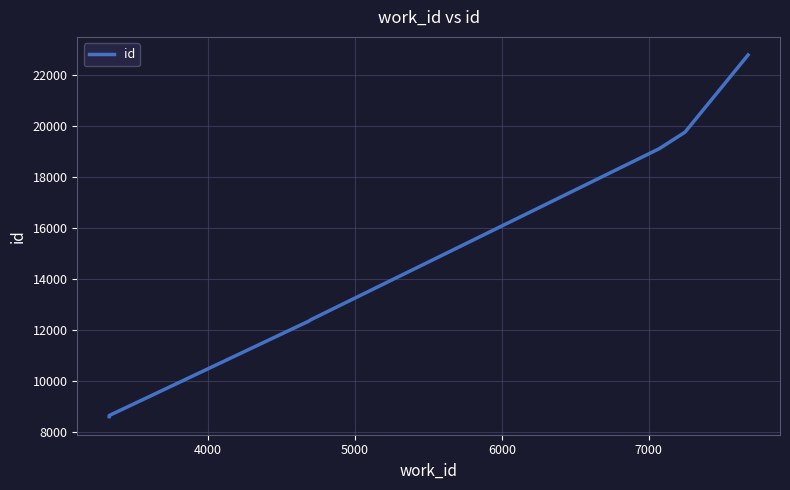

True or false: the data shows 34355 at 7.

False